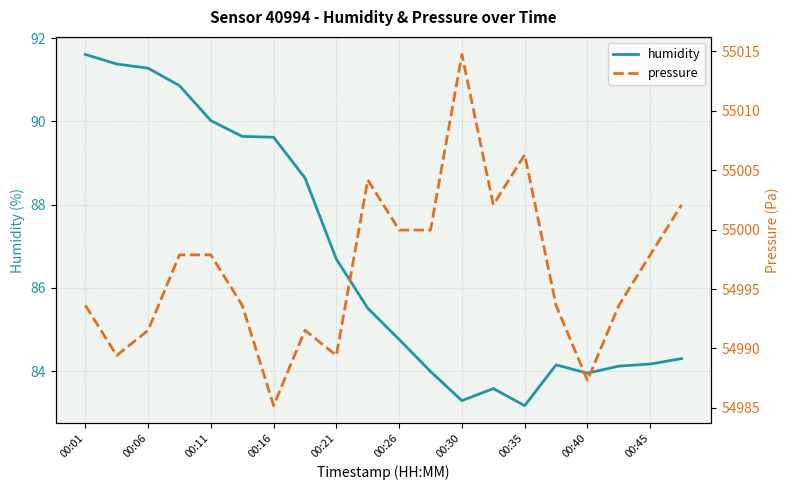

True or false: humidity and pressure intersect in this chart.

False